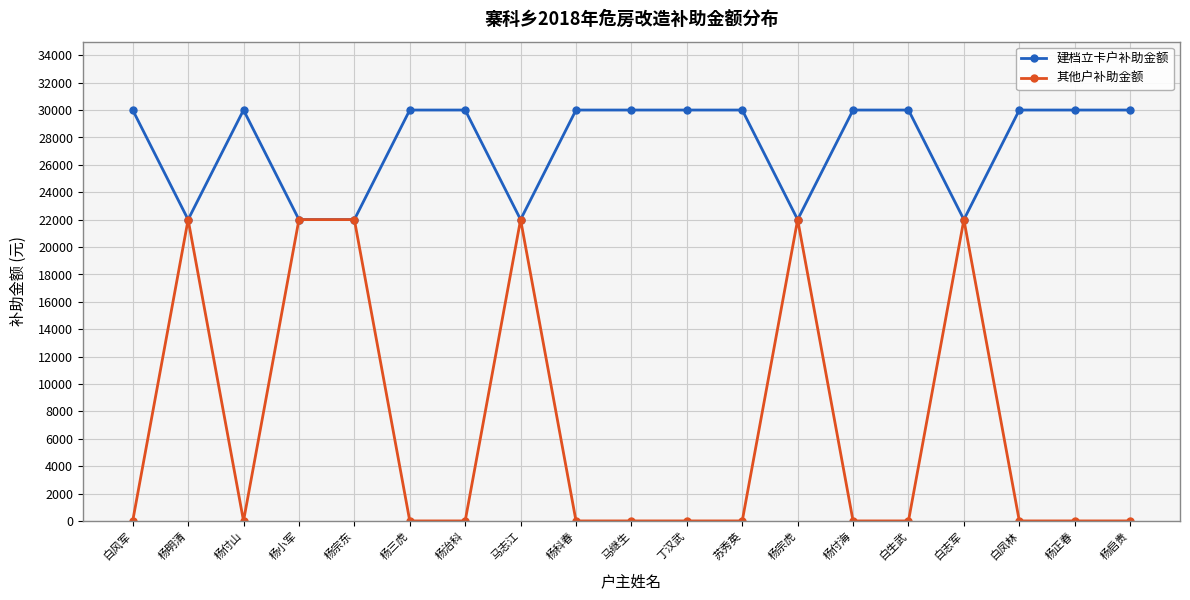

What is the lowest value of the 建档立卡户补助金额 series?

22000